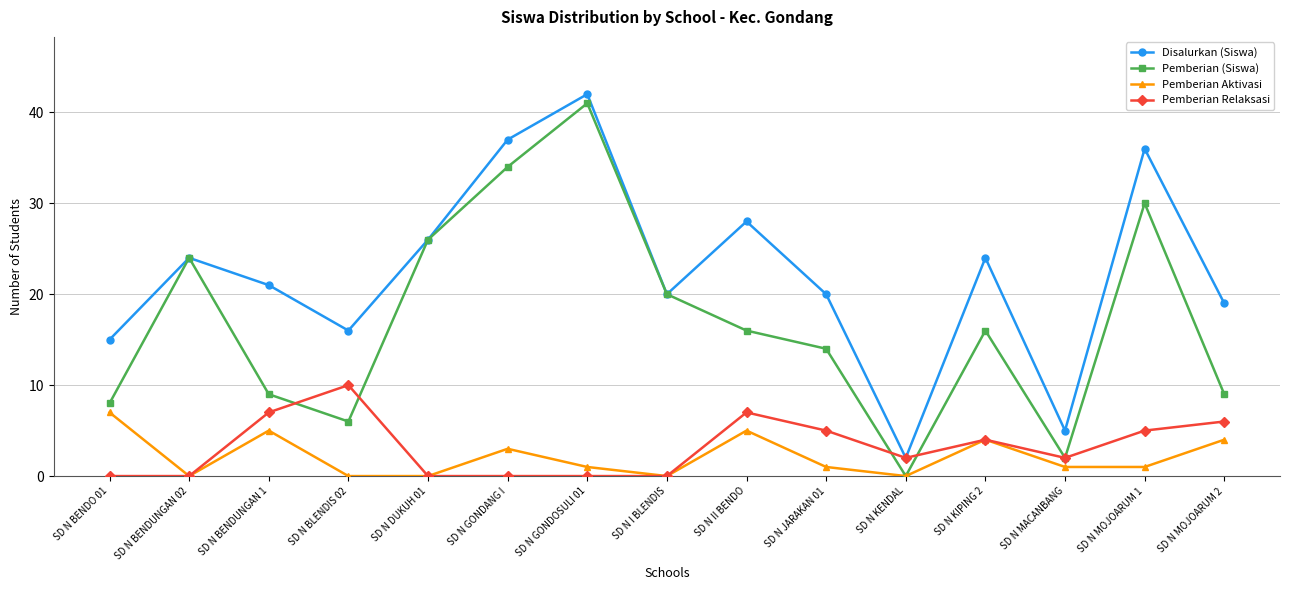

What is the label of the 1st point from the left?

SD N BENDO 01